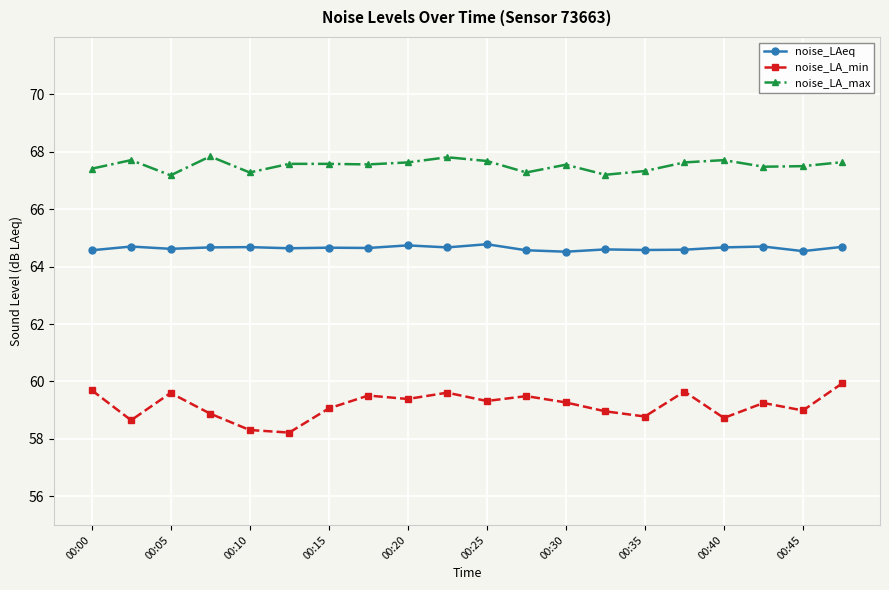

In noise_LA_min, how many points are lower than both neighbors (excluding endpoints)?

7